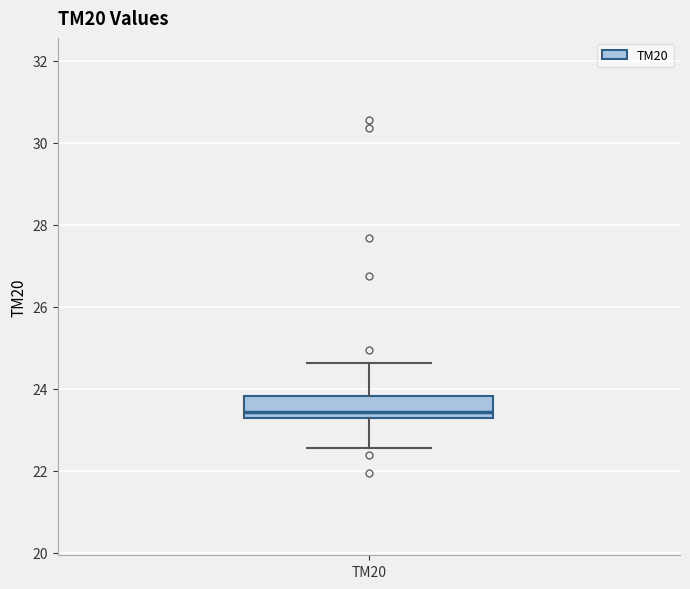

Where does the median line of the box for TM20 sit on the y-axis? The values are not printed on the chart, so give them approximately, as read against the axis.

23.4